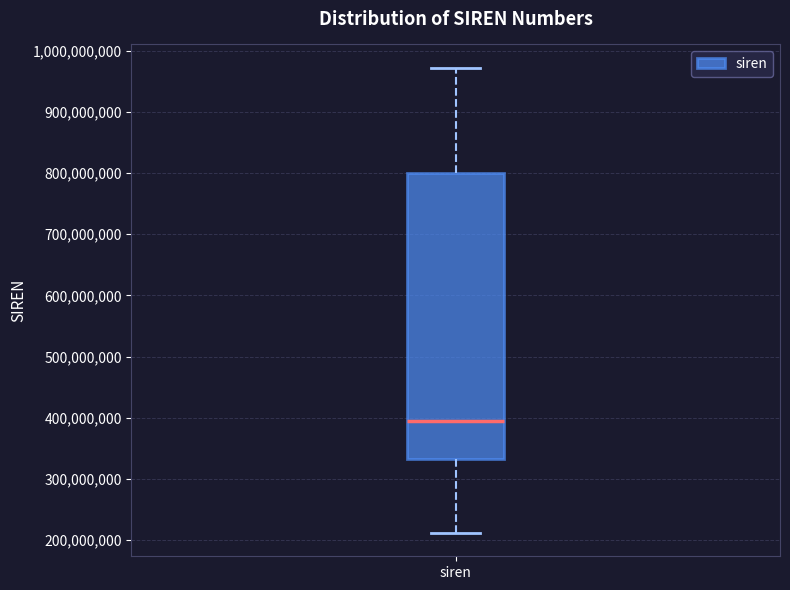

Transcribe this box plot: give where the median line is, the range the box spans, and where the two whiskers end, as read against the y-axis. The values are not printed on the chart, so give them approximately, as read against the axis.

median 390000000, box 330000000 to 800000000, whiskers 210000000 to 970000000